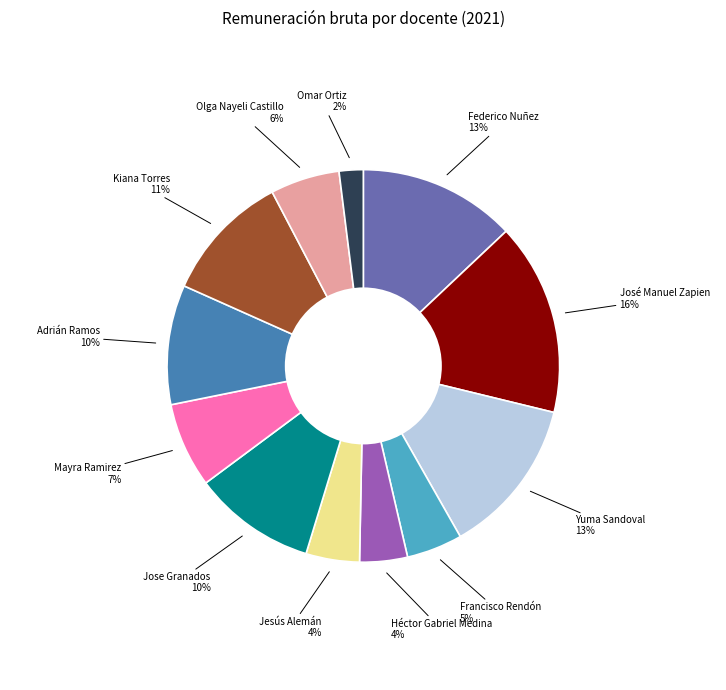

What percentage is the Omar Ortiz slice, to the nearest percent?

2%